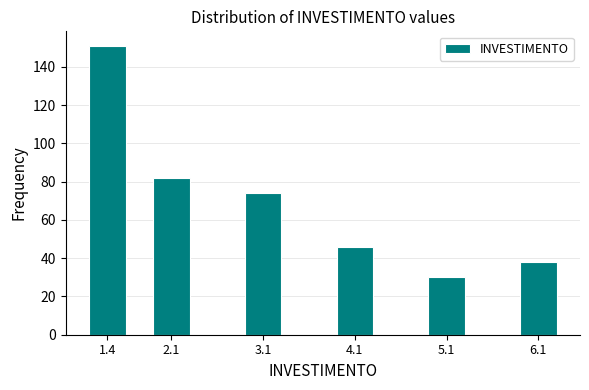

Reading right to left, what are all the values shown in this chart?

38	30	46	74	82	151